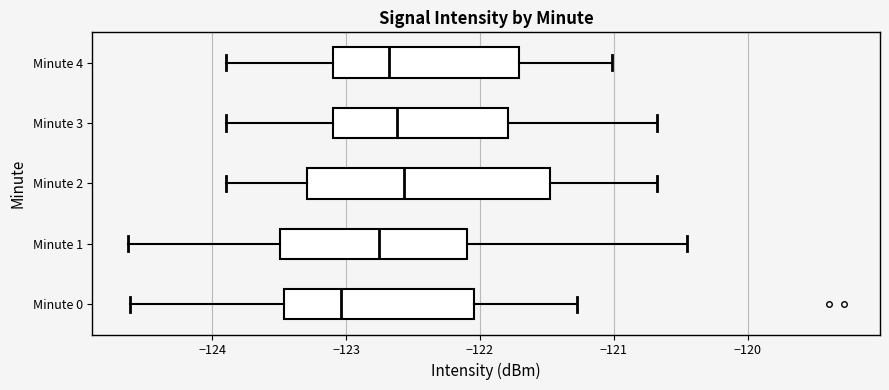

Reading bottom to top, transcribe this box plot: for each box, give where its median line is, the range the box spans, and where its two whiskers end, as read against the x-axis. The values are not printed on the chart, so give them approximately, as read against the axis.

Minute 0: median -123.0, box -123.5 to -122.0, whiskers -124.6 to -121.3
Minute 1: median -122.8, box -123.5 to -122.1, whiskers -124.6 to -120.4
Minute 2: median -122.6, box -123.3 to -121.5, whiskers -123.9 to -120.7
Minute 3: median -122.6, box -123.1 to -121.8, whiskers -123.9 to -120.7
Minute 4: median -122.7, box -123.1 to -121.7, whiskers -123.9 to -121.0